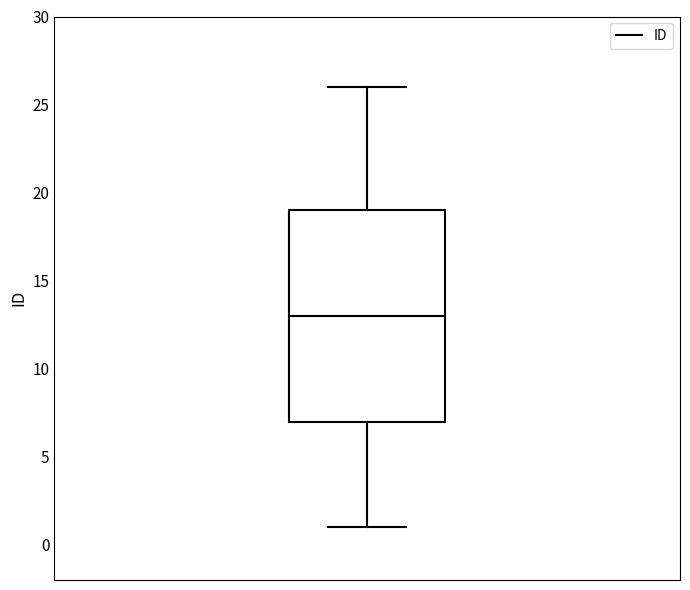

Where does the median line of the box sit on the y-axis? The values are not printed on the chart, so give them approximately, as read against the axis.

13